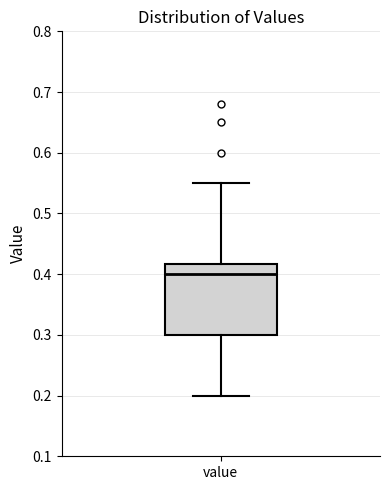

Where does the upper whisker of the box for value end on the y-axis? The values are not printed on the chart, so give them approximately, as read against the axis.

0.55